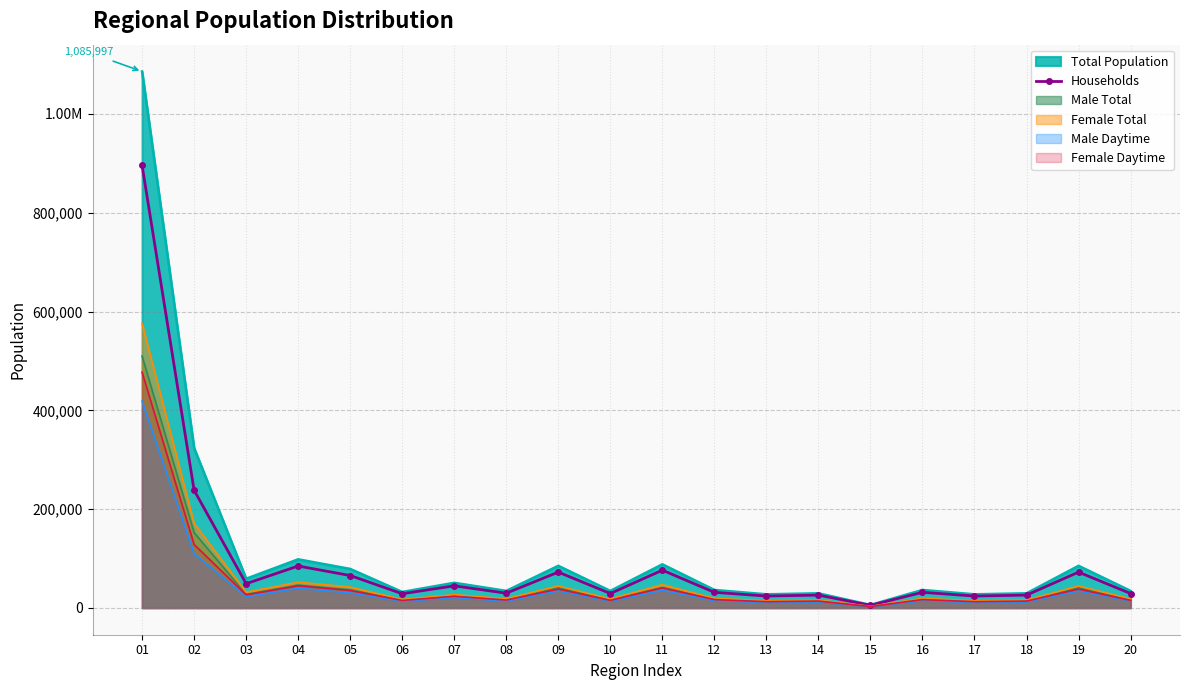

At which category does the chart reach its peak across all series?

01